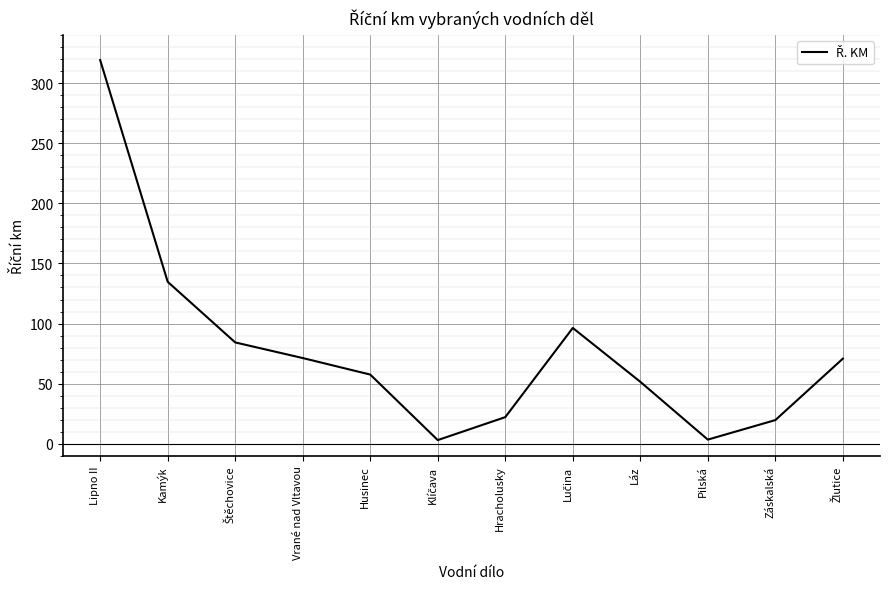

What is the difference between the values at Lipno II and Kamýk?

184.4